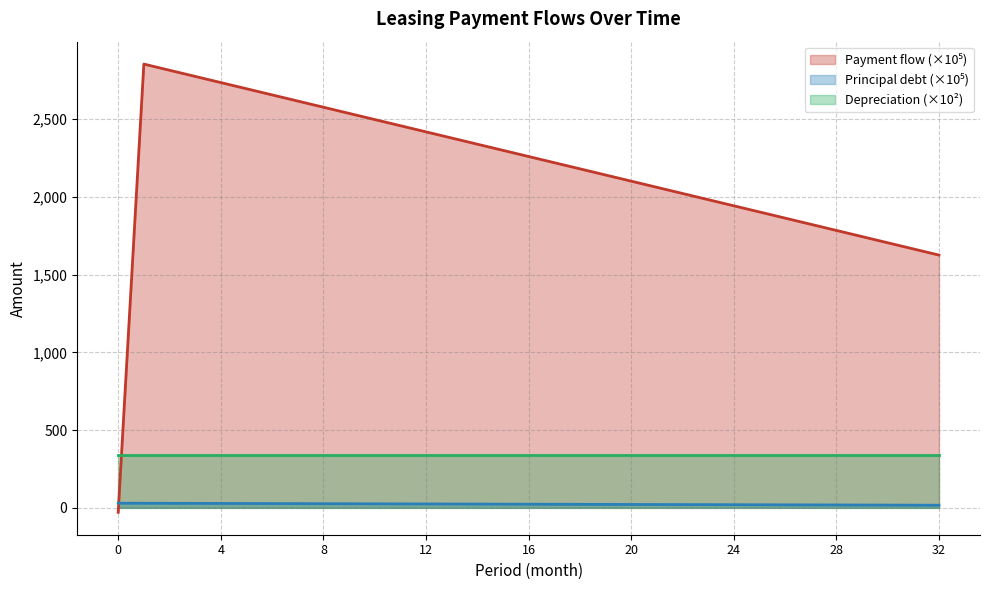

At which category is the sum across all series the highest?

1